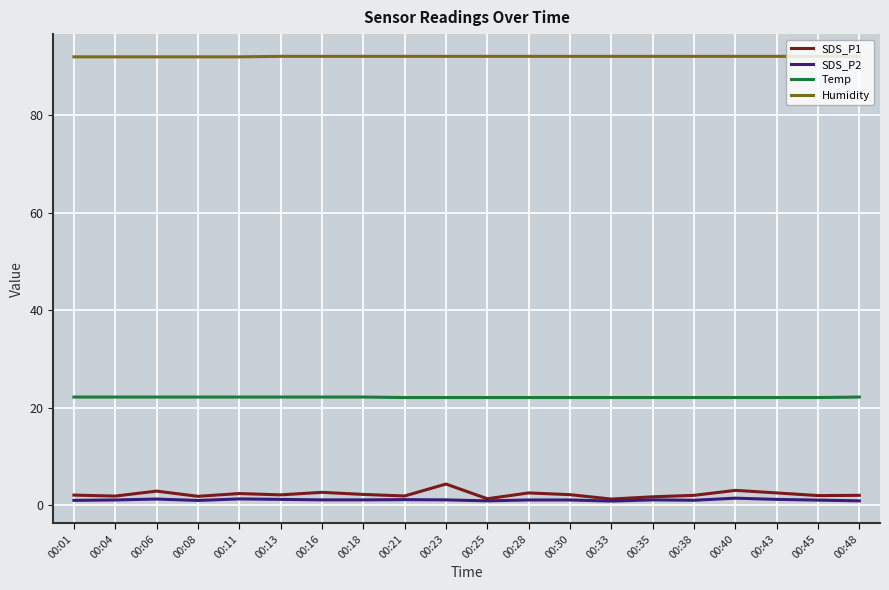

Is the value of Humidity at 00:16 greater than the value of SDS_P1 at 00:04?

Yes